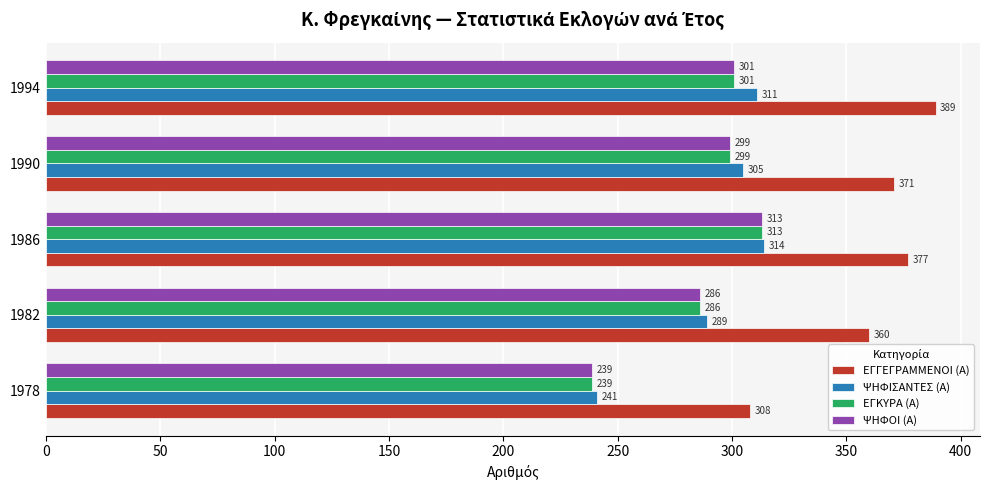

What is the approximate value of ΨΗΦΙΣΑΝΤΕΣ (Α) at 1982?

289